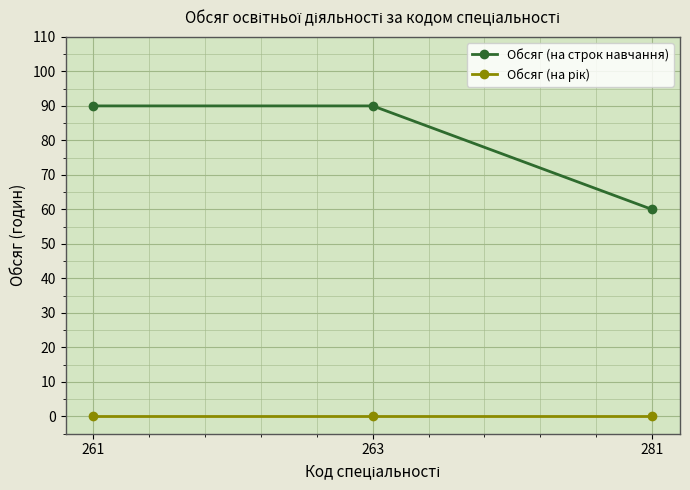

The value of Обсяг (на строк навчання) at 263 is 155. True or false?

False